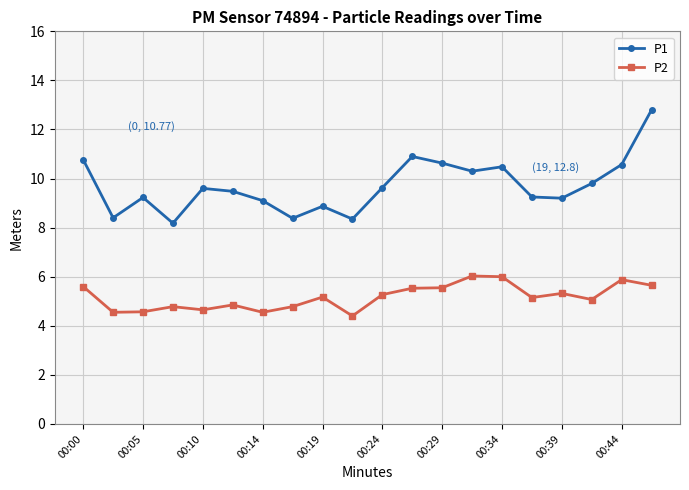

What is the value of the P1 point at the 15th from the left?

10.5